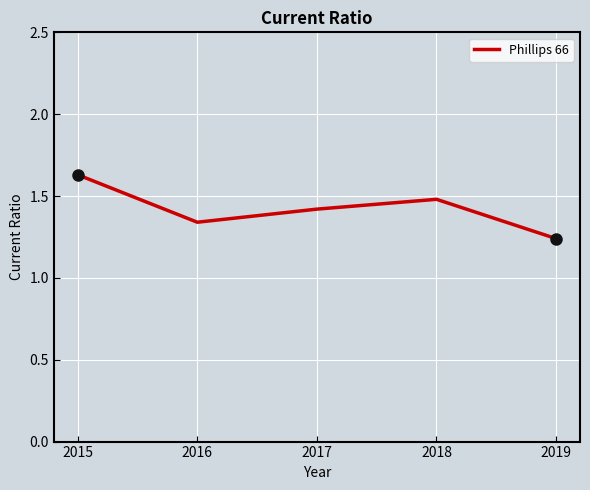

Rank the categories by value from highest to lowest.

2015, 2018, 2017, 2016, 2019